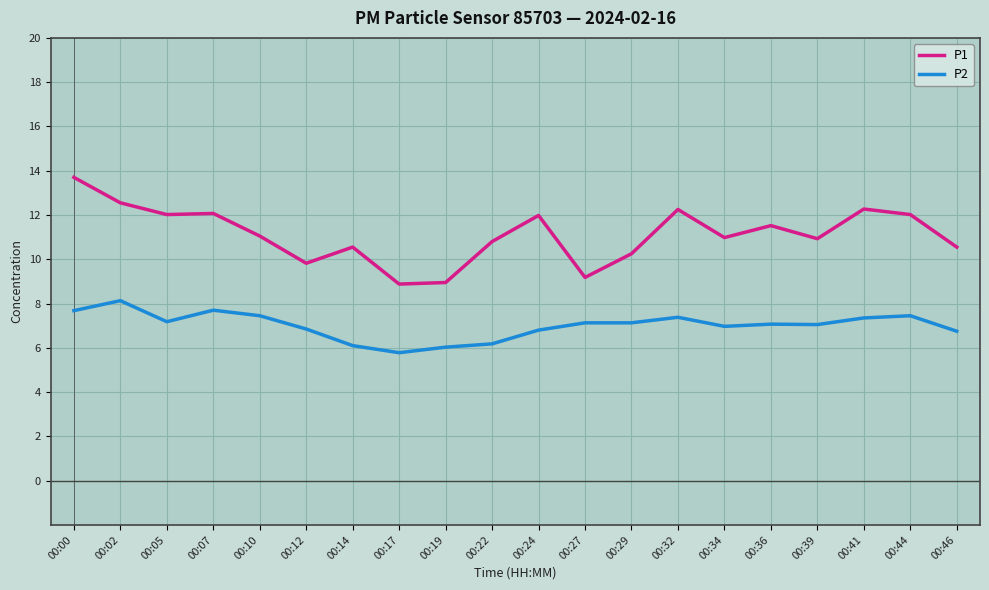

What is the maximum value for P2?

8.1